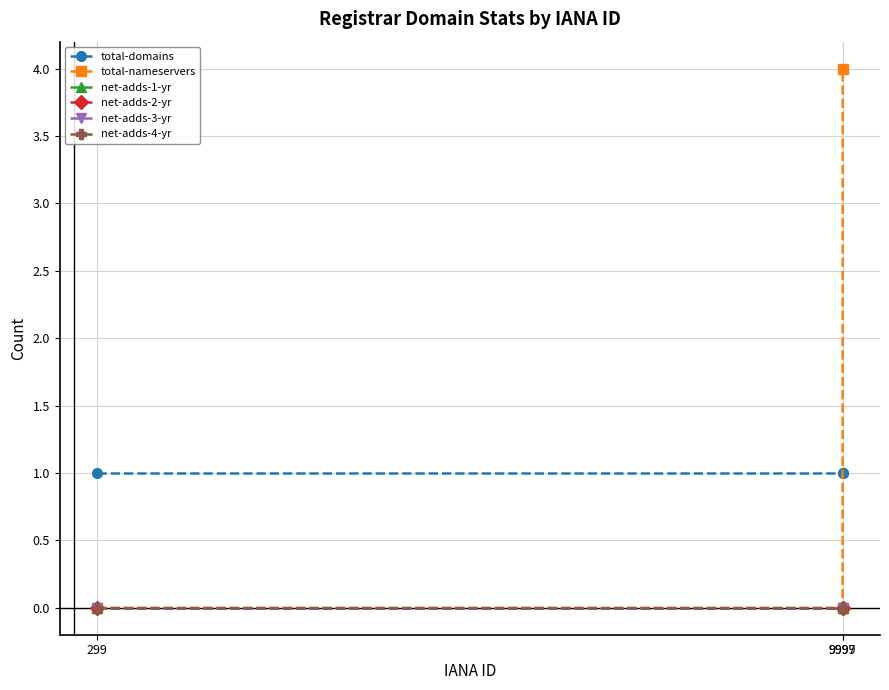

Does the chart have visible grid lines?

Yes